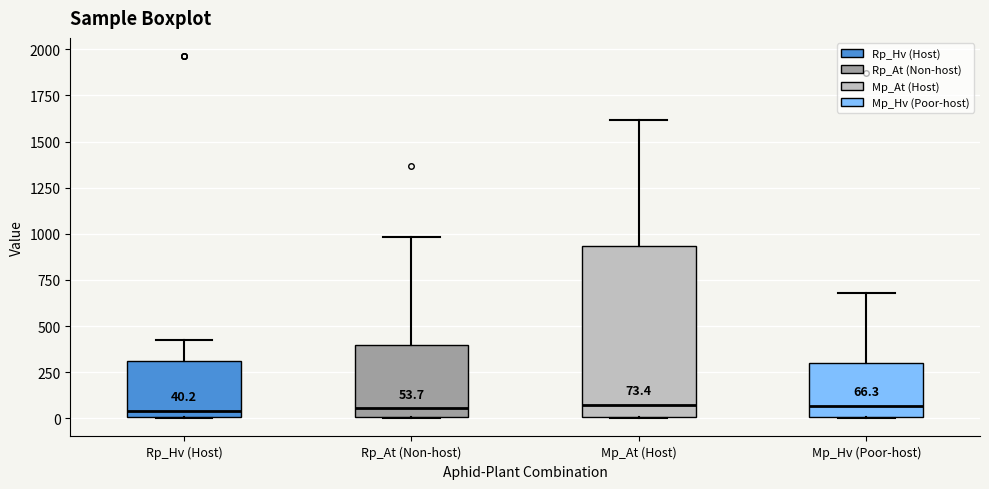

Comparing the boxes themselves (not the whiskers), which one is the tallest?

Mp_At (Host)